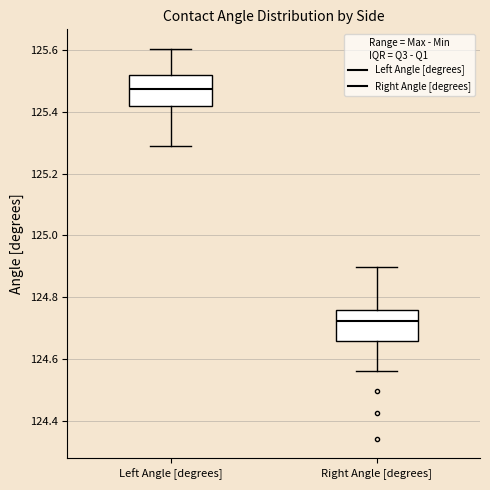

Where does the median line of the box for Right Angle [degrees] sit on the y-axis? The values are not printed on the chart, so give them approximately, as read against the axis.

124.72